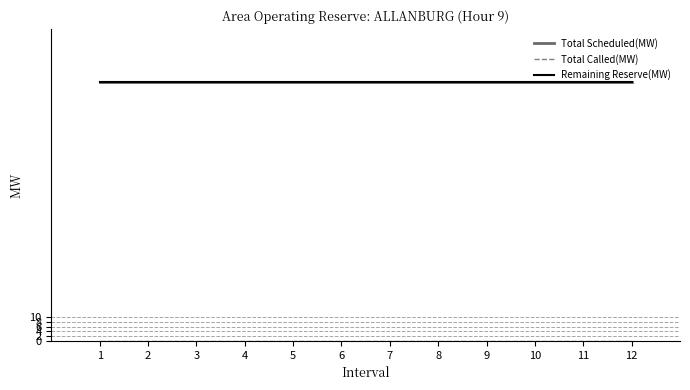

Rank the categories by Total Scheduled(MW) value from lowest to highest.

1, 2, 3, 4, 5, 6, 7, 8, 9, 10, 11, 12